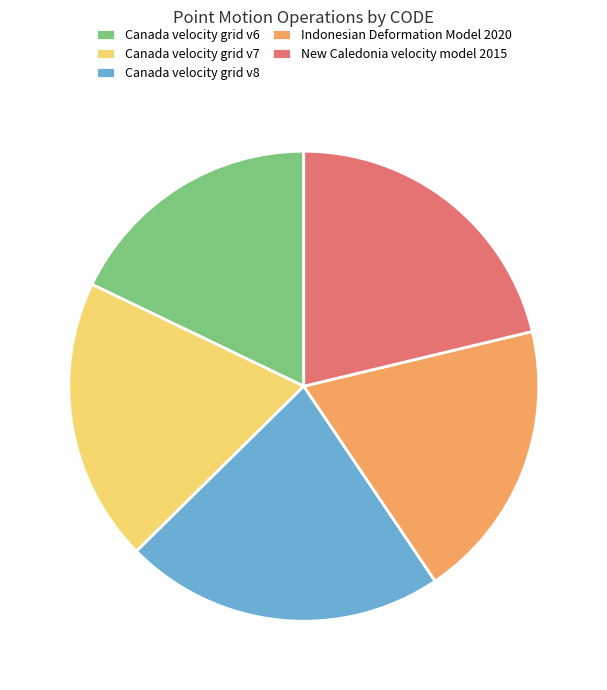

Does any single category account for the majority?

No